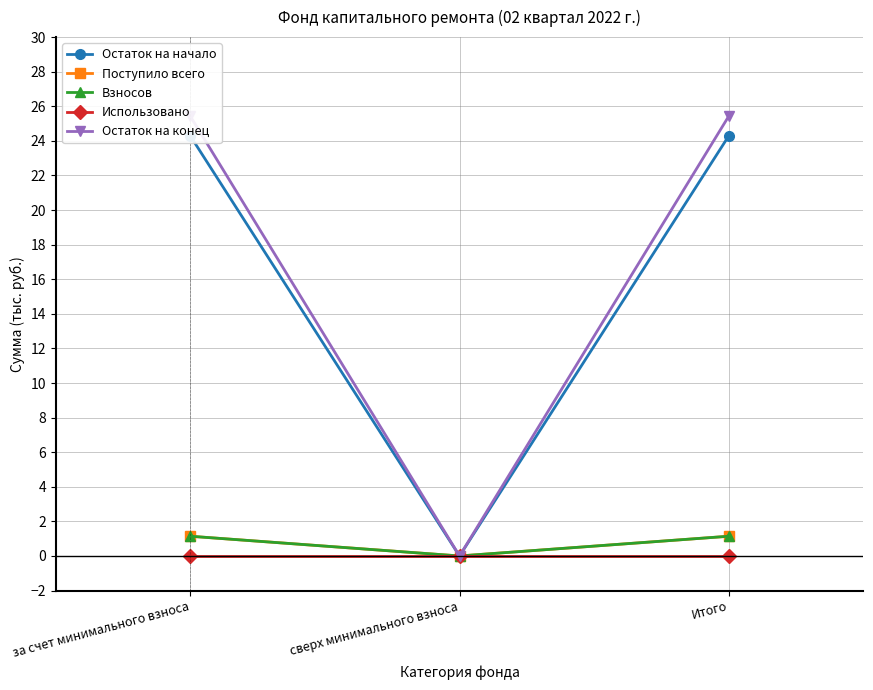

What is the label of the 2nd point from the left?

сверх минимального взноса